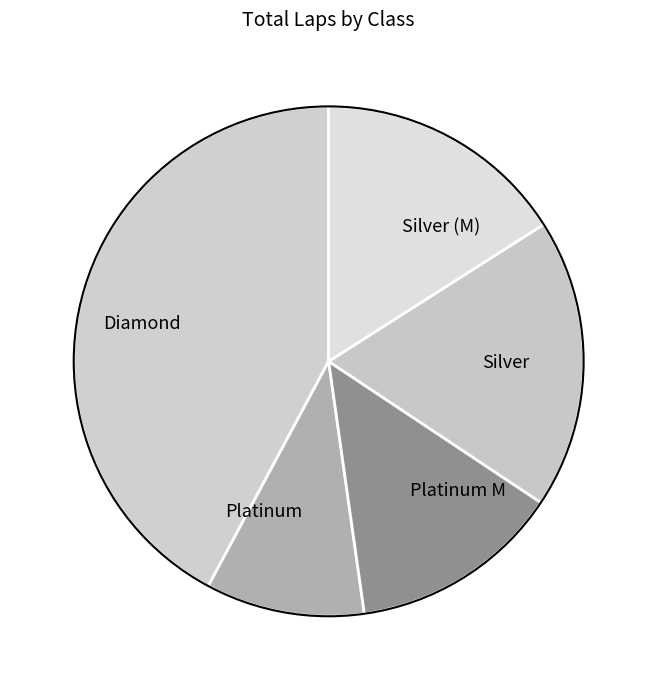

Is Platinum M the majority of the pie?

No